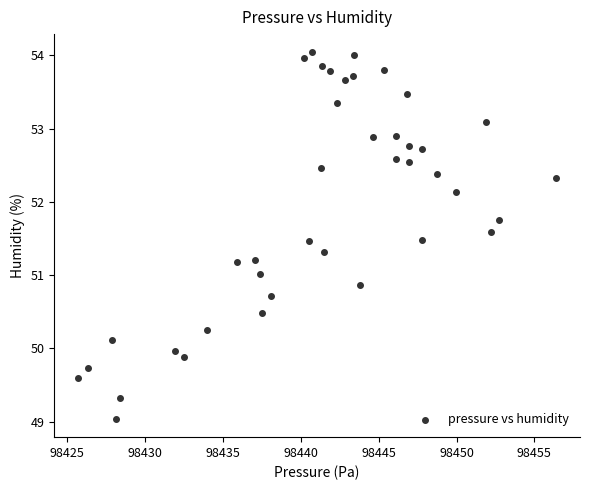

What is the range of X values (max minus min)?

30.7